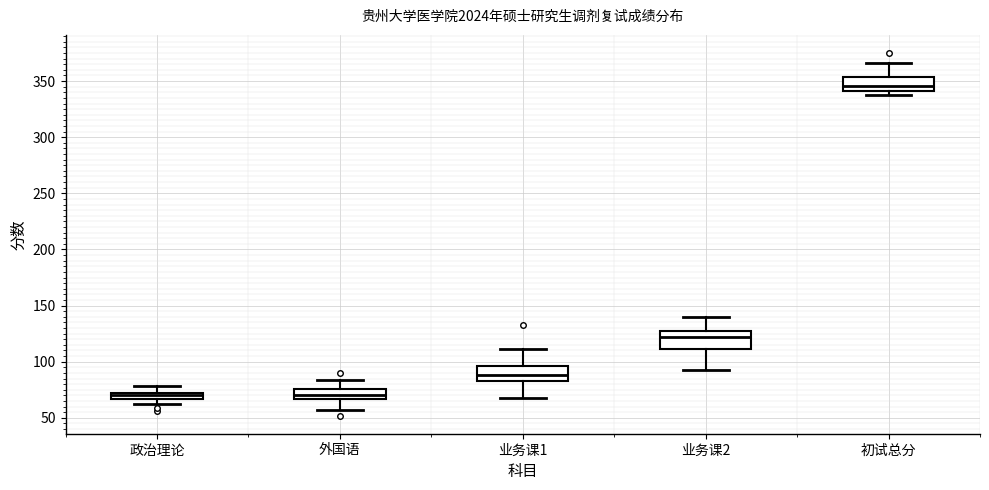

Where is the lower edge of the box for 业务课2 on the y-axis? The values are not printed on the chart, so give them approximately, as read against the axis.

110